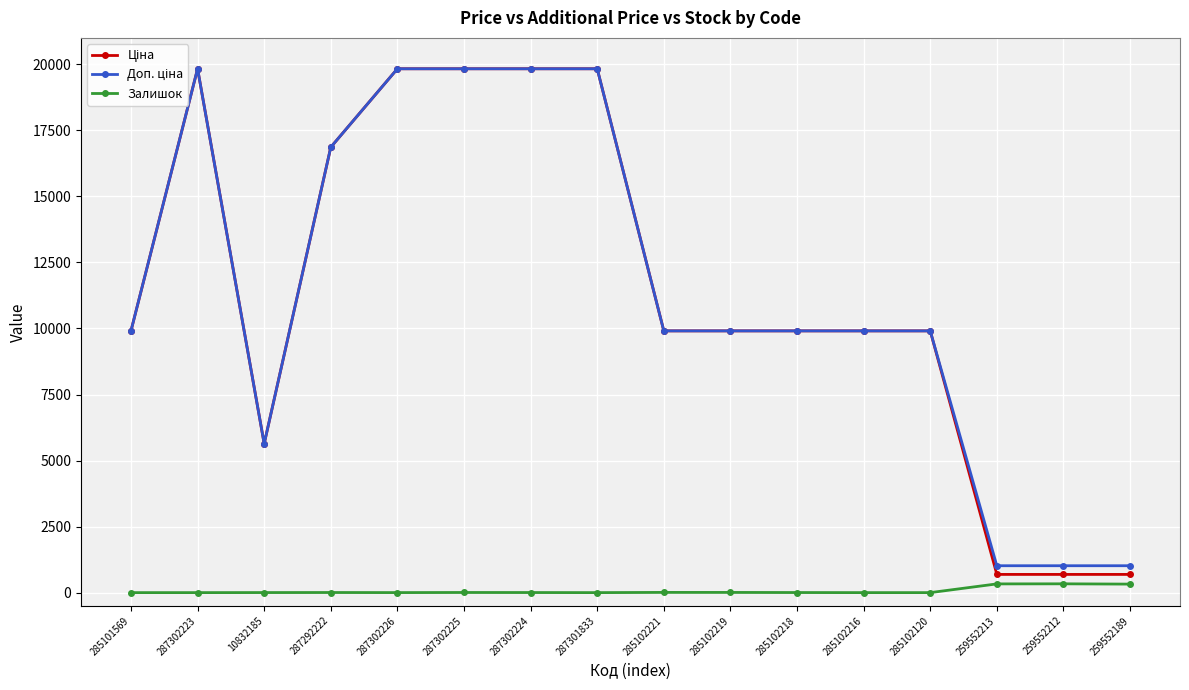

What is the label of the 4th point from the right?

285102120